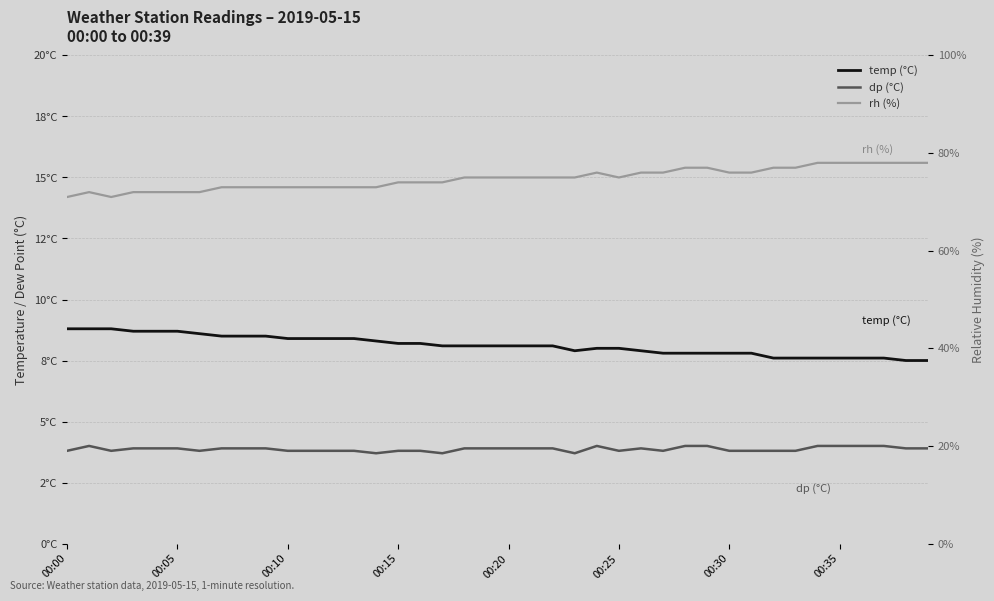

True or false: temp (°C) and rh (%) intersect in this chart.

False